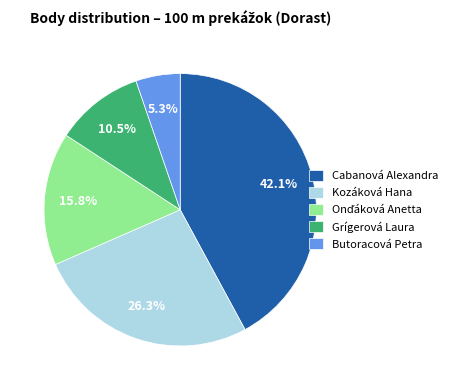

To the nearest percent, what is the combined percentage of Grígerová Laura and Kozáková Hana?

37%